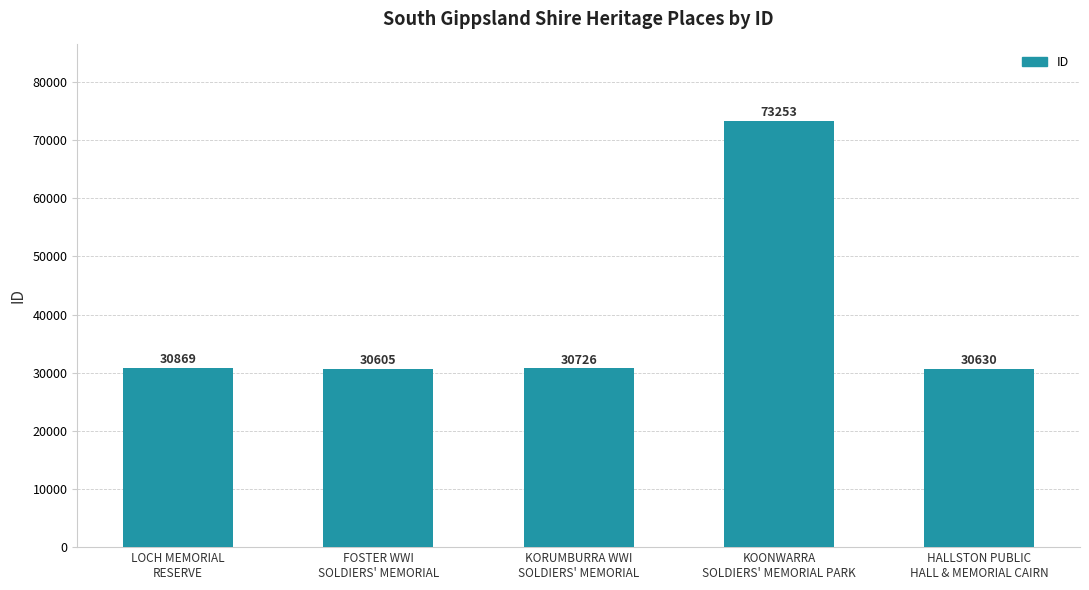

Reading left to right, list all the values displayed in this chart.

30869	30605	30726	73253	30630